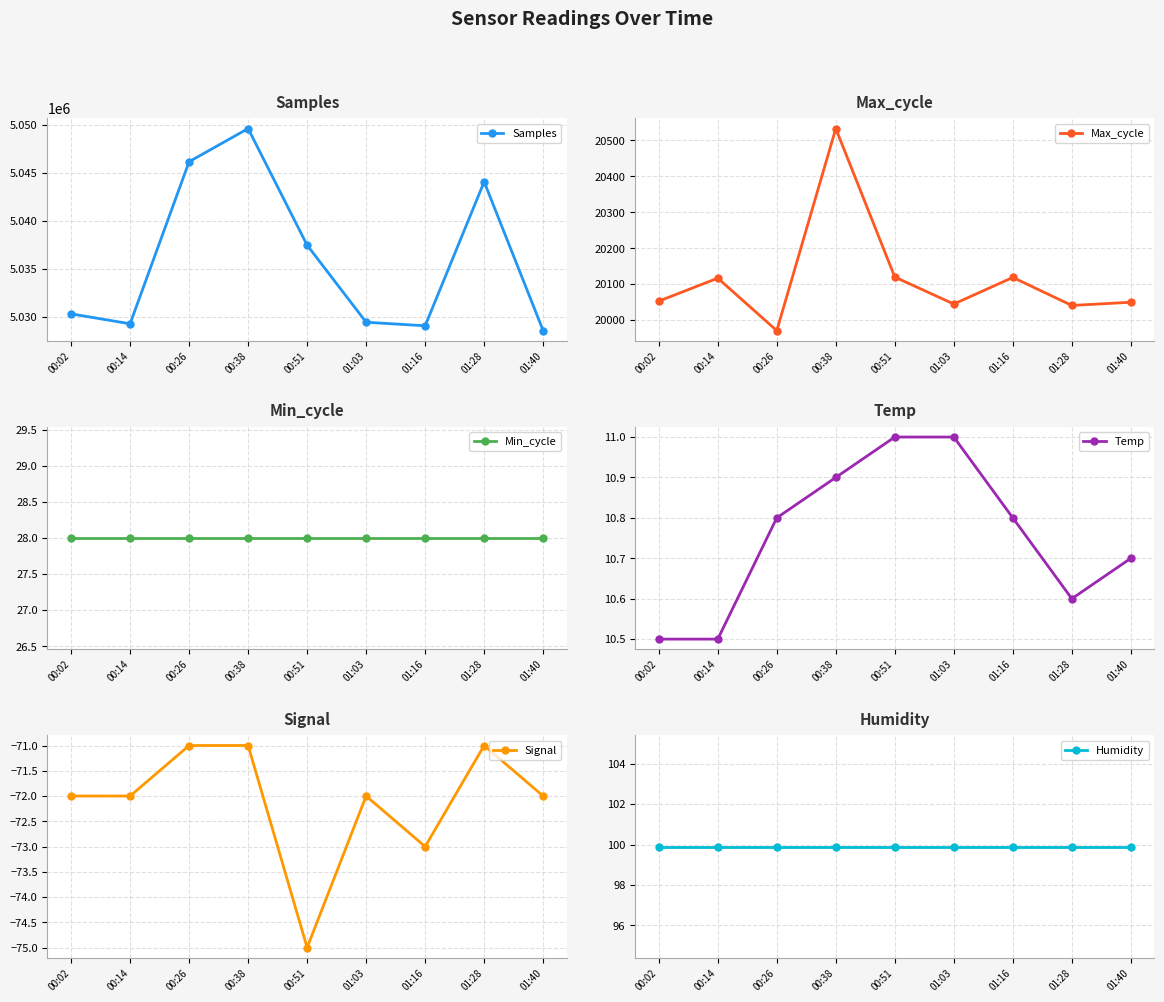

How many lines are shown in the chart?

6